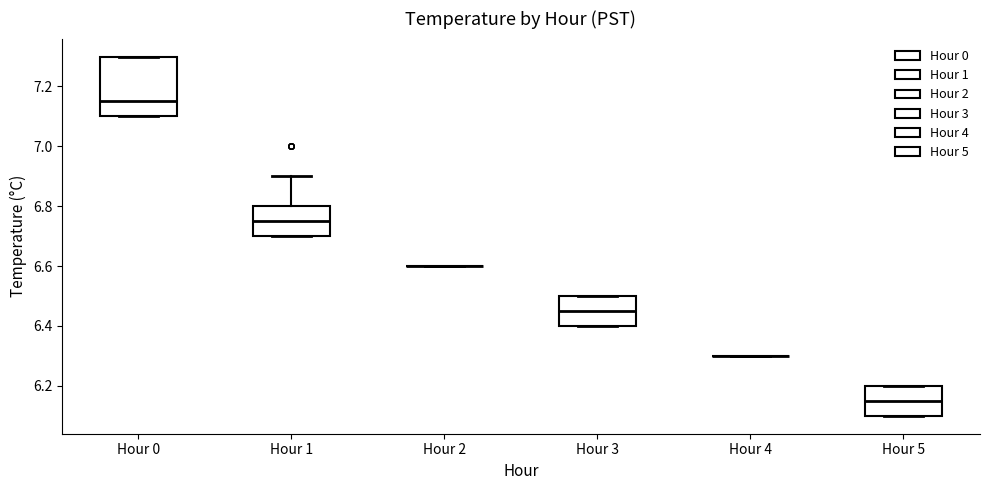

Where is the upper edge of the box for Hour 0 on the y-axis? The values are not printed on the chart, so give them approximately, as read against the axis.

7.30